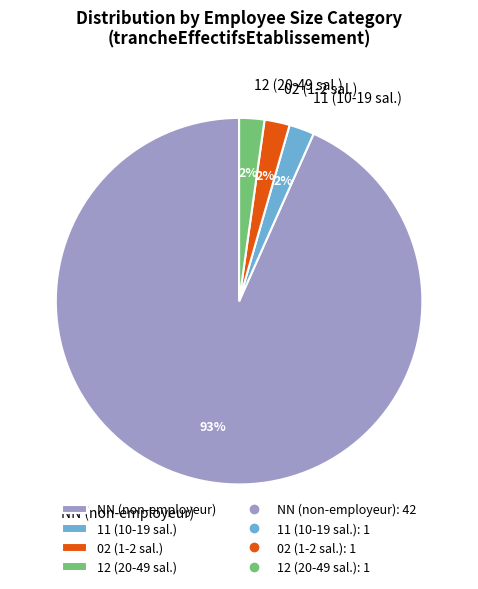

To the nearest percent, what is the combined percentage of 12 (20-49 sal.) and NN (non-employeur)?

96%